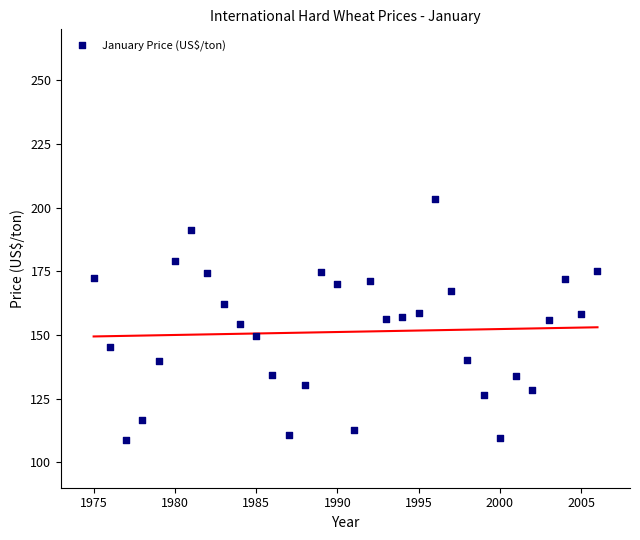

What is the range of X values (max minus min)?

31.0